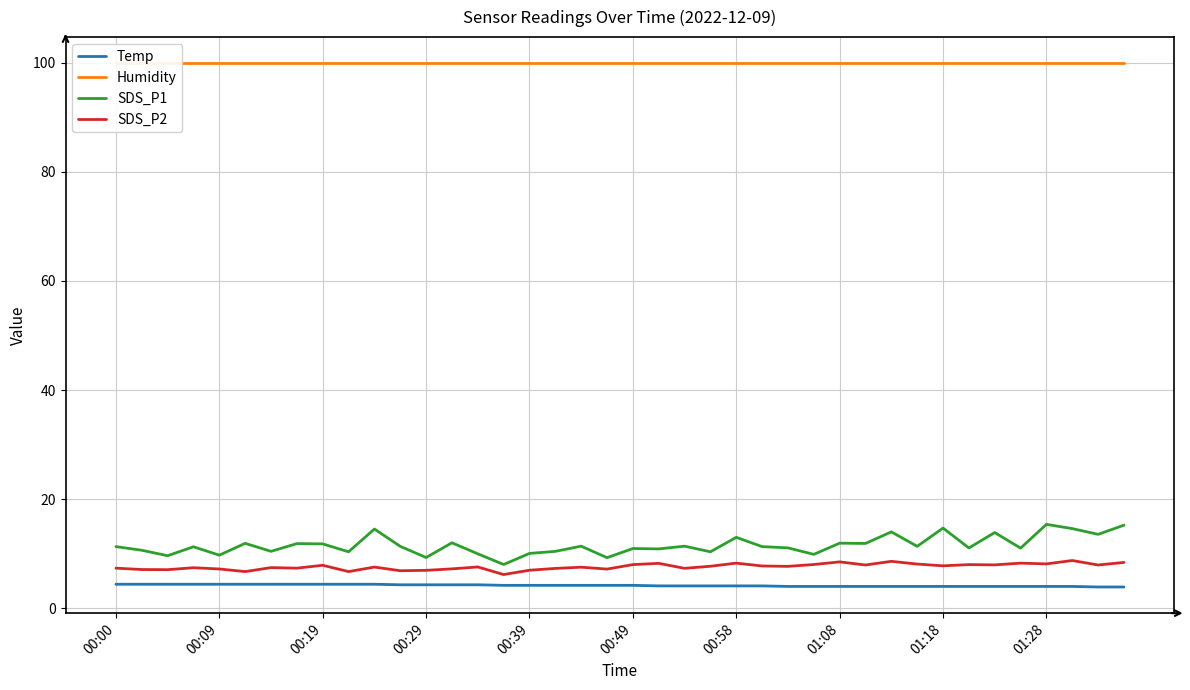

What is the lowest value of the SDS_P2 series?

6.2